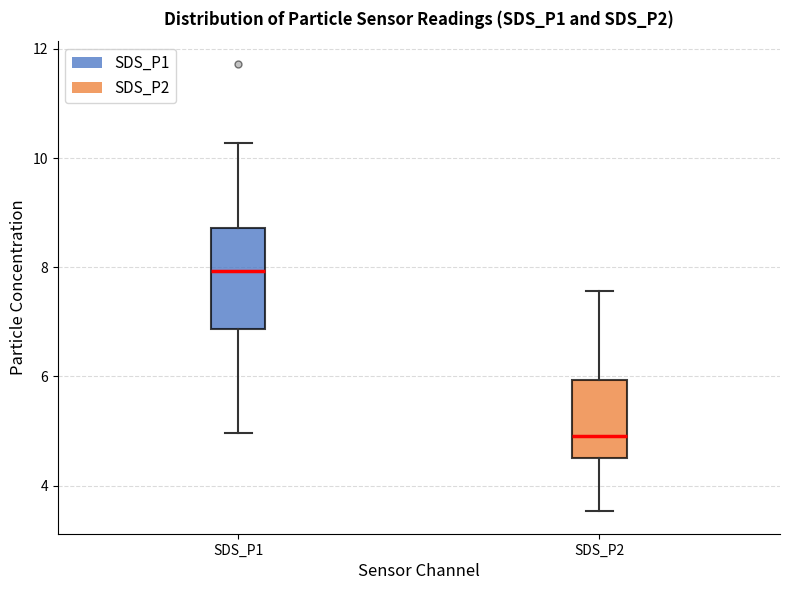

Reading left to right, read every box against the y-axis: the position of its median line, the range the box covers, and the ends of its whiskers. The values are not printed on the chart, so give them approximately, as read against the axis.

SDS_P1: median 8.0, box 6.8 to 8.8, whiskers 5.0 to 10.2
SDS_P2: median 5.0, box 4.6 to 6.0, whiskers 3.6 to 7.6